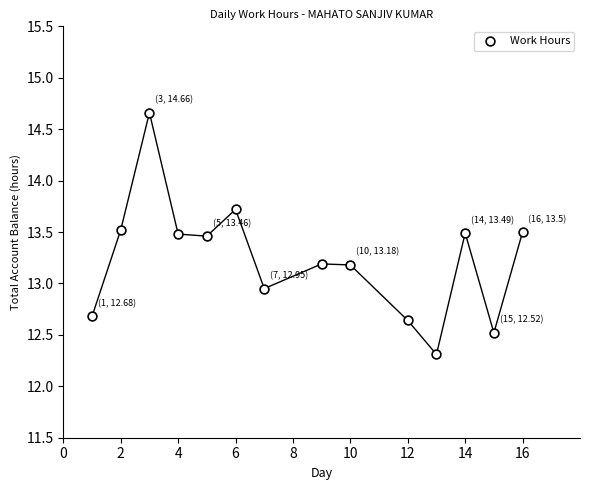

What is the range of X values (max minus min)?

15.0